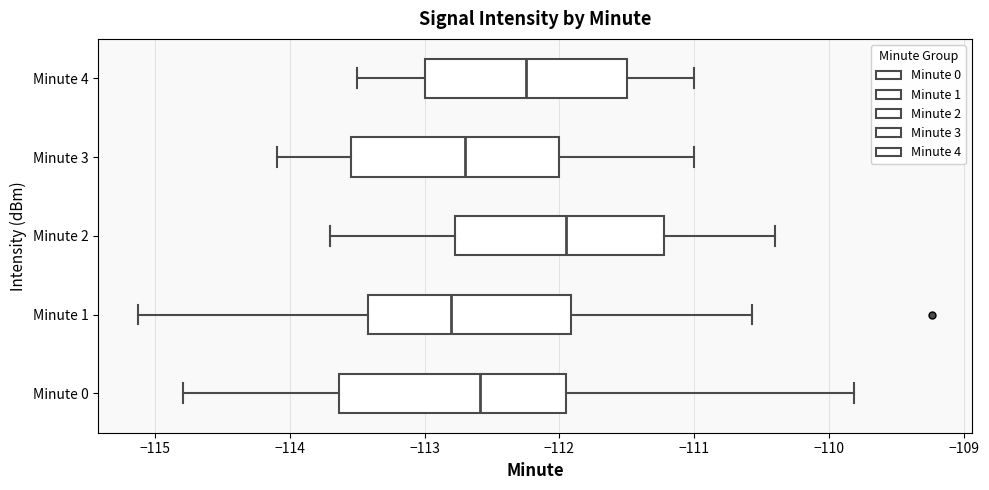

Where does the left whisker of the box for Minute 2 end on the x-axis? The values are not printed on the chart, so give them approximately, as read against the axis.

-113.7